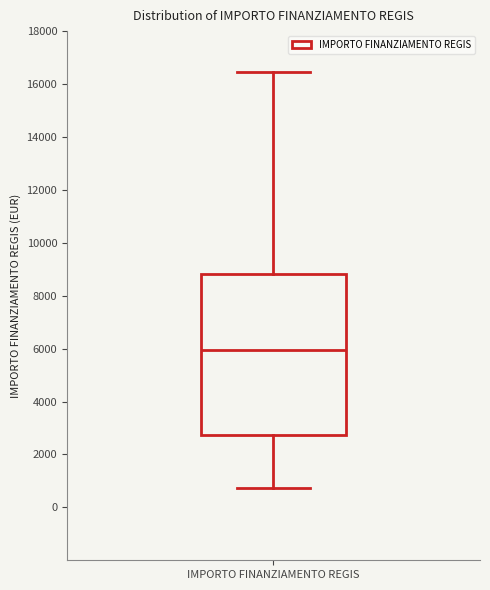

Read this box plot against the y-axis: the position of the median line, the range covered by the box, and the ends of both whiskers. The values are not printed on the chart, so give them approximately, as read against the axis.

median 6000, box 2800 to 8800, whiskers 800 to 16400